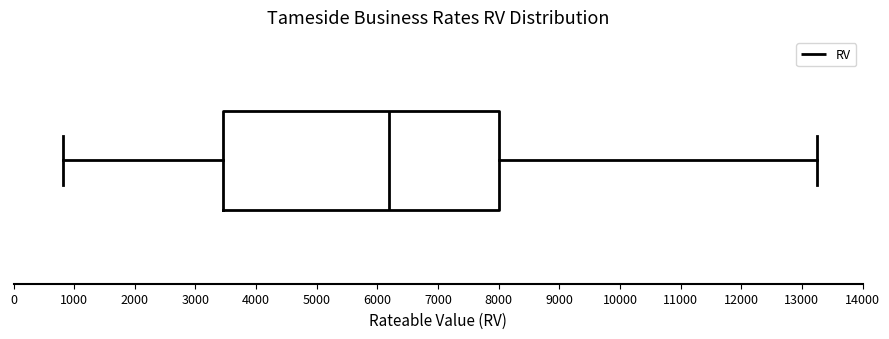

Where does the median line of the box sit on the x-axis? The values are not printed on the chart, so give them approximately, as read against the axis.

6200